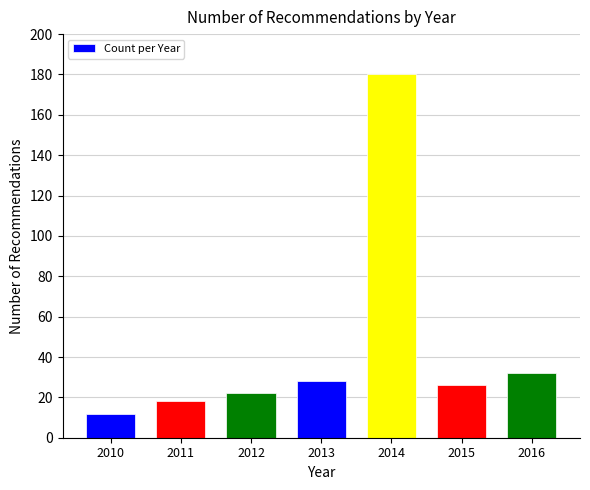

Reading left to right, extract all data points from this chart.

2010=12	2011=18	2012=22	2013=28	2014=180	2015=26	2016=32